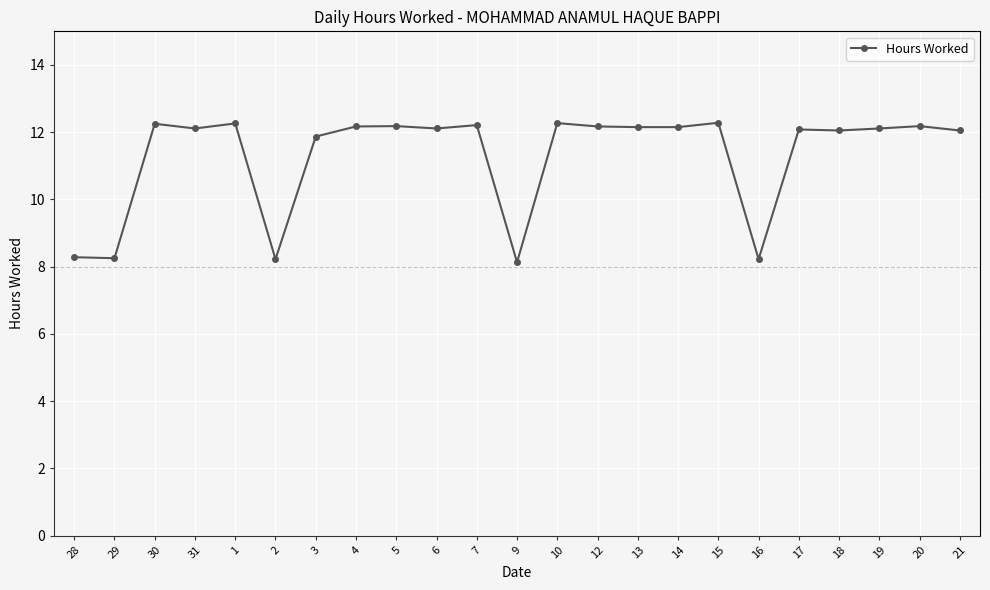

What is the ratio of the value at 21 to the value at 28?

1.5